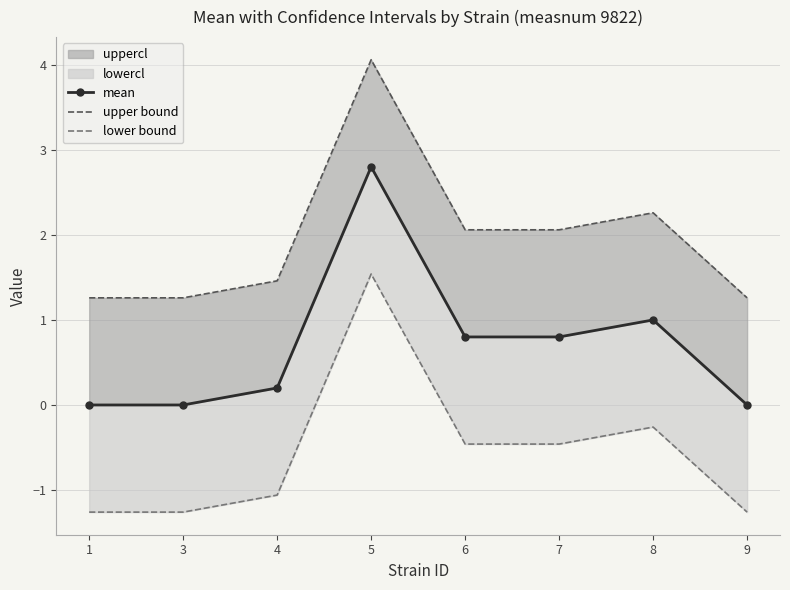

What is the value of the mean point at the 6th from the left?

0.8